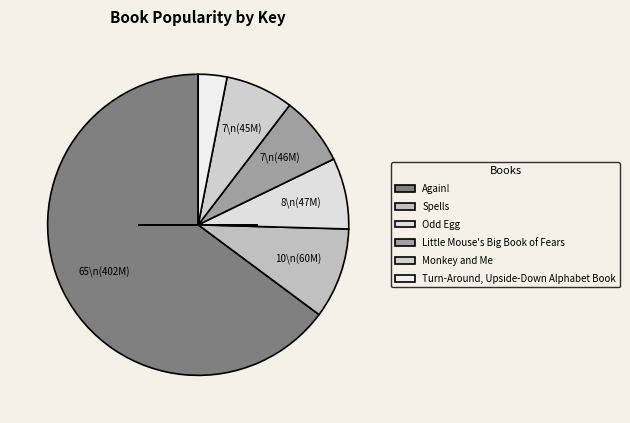

How many segments does this pie chart have?

6